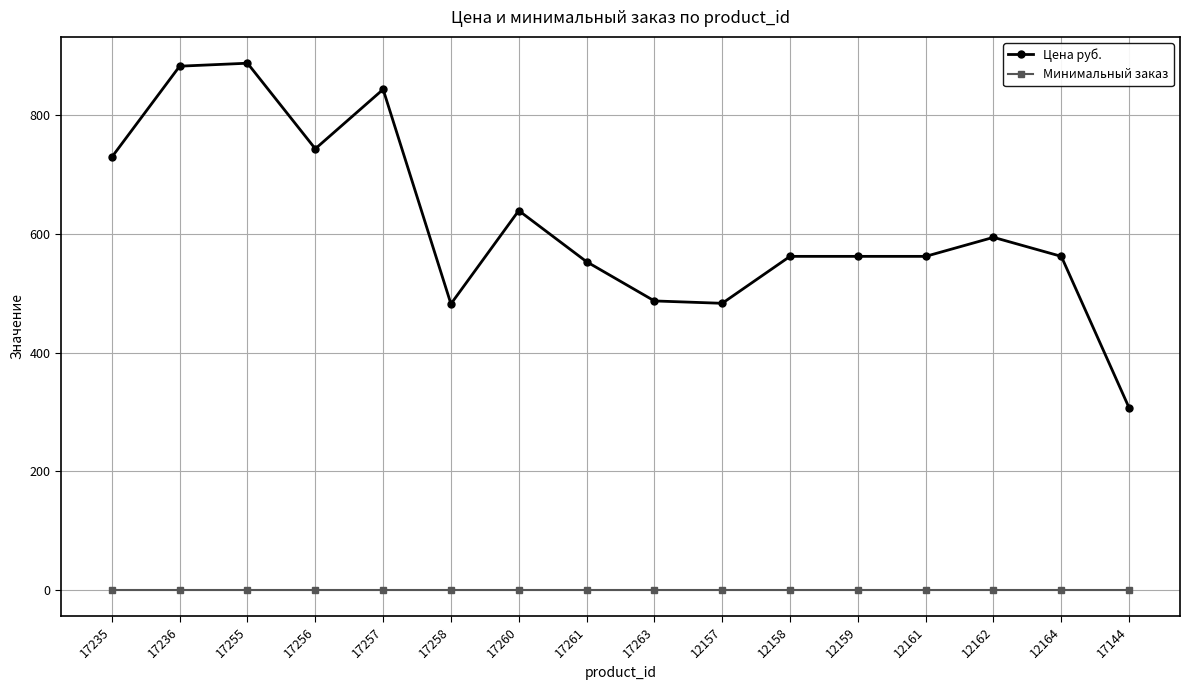

List the series in order of their peak value, lowest first.

Минимальный заказ, Цена руб.